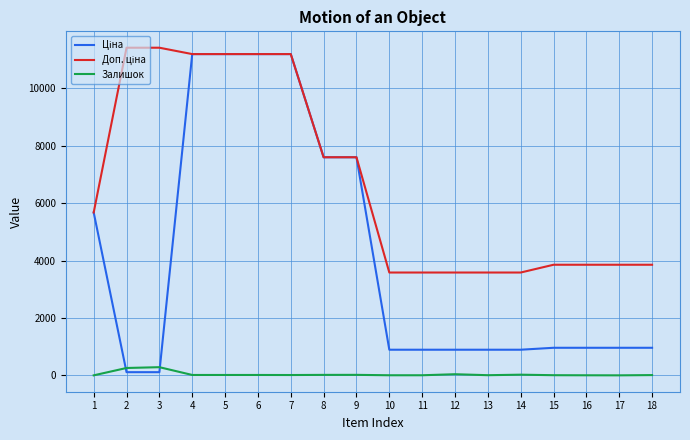

What is the highest value of the Залишок series?

288.0